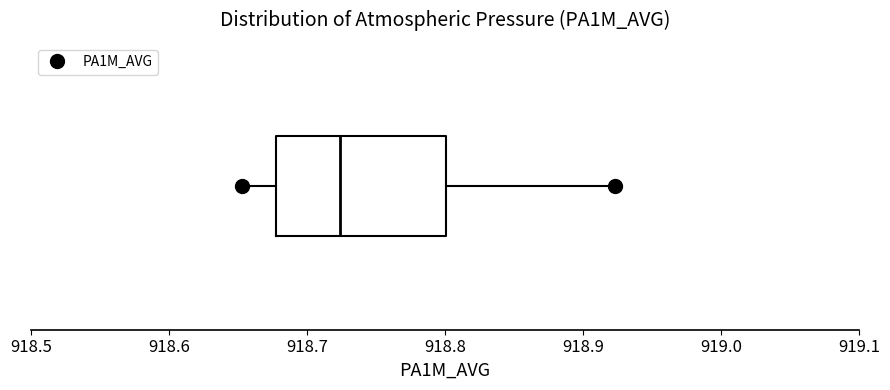

Where does the right whisker of the box end on the x-axis? The values are not printed on the chart, so give them approximately, as read against the axis.

918.92